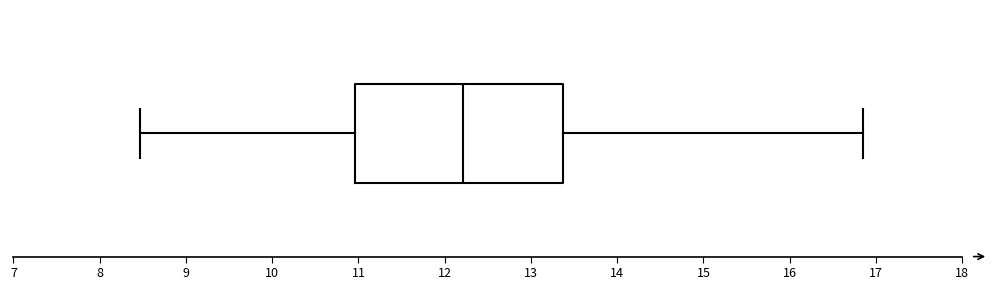

Transcribe this box plot: give where the median line is, the range the box spans, and where the two whiskers end, as read against the x-axis. The values are not printed on the chart, so give them approximately, as read against the axis.

median 12.2, box 11.0 to 13.4, whiskers 8.5 to 16.9